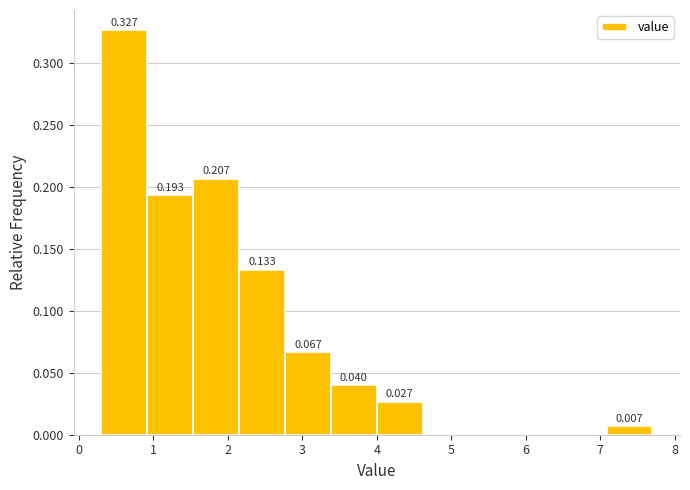

Over which range of the x-axis is the bar tallest?

0.3 to 0.9